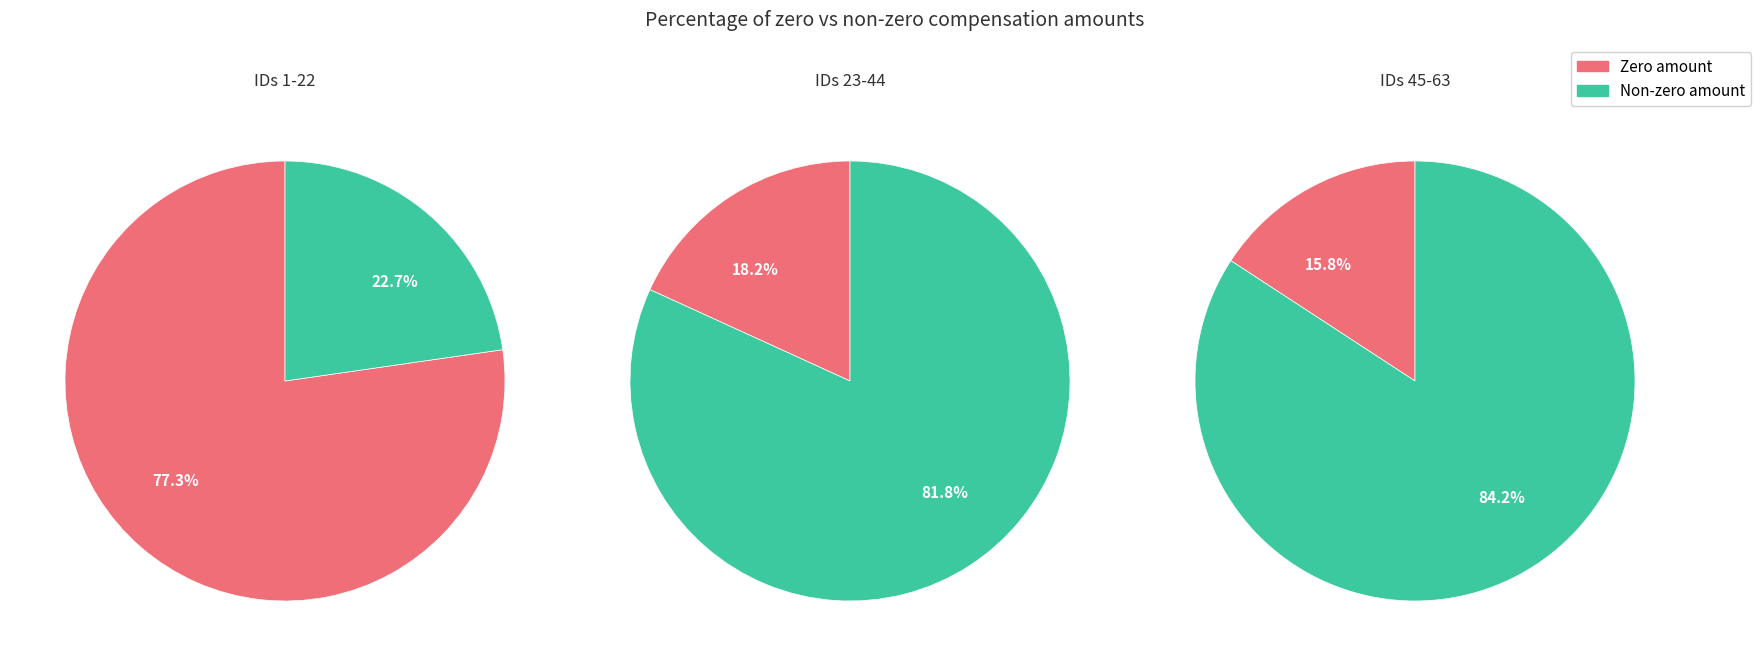

Which has a higher value, 1 or 2?

1